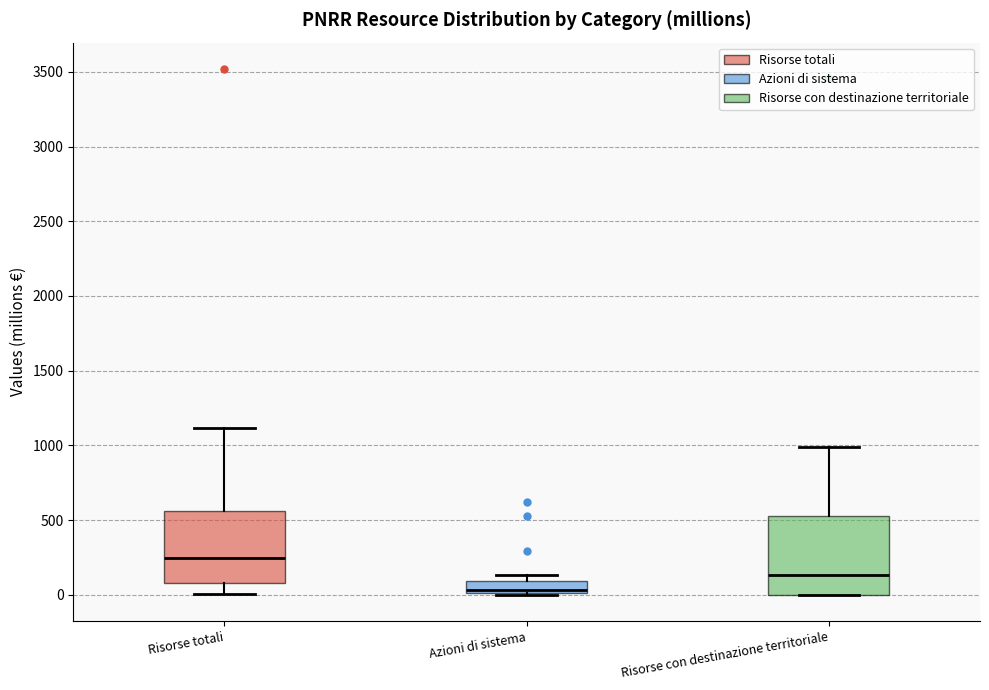

Which box's median line is the lowest?

Azioni di sistema